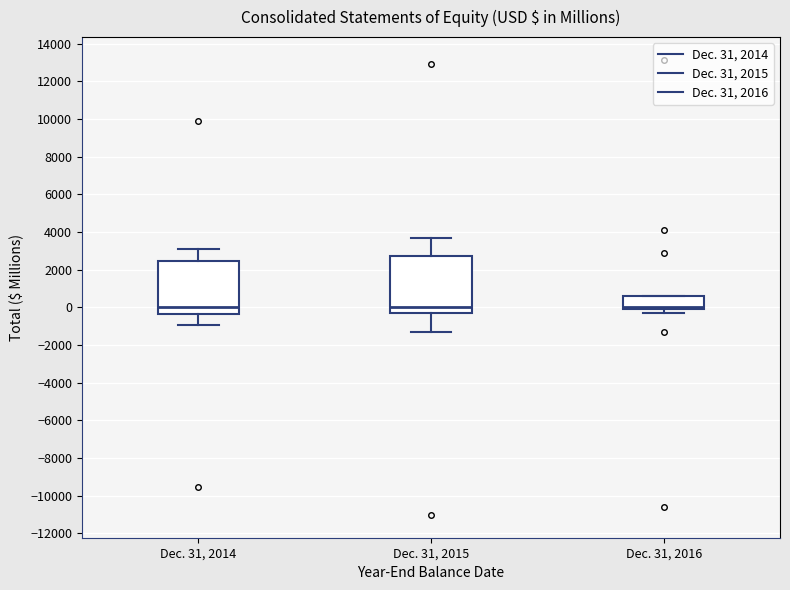

Reading left to right, read every box against the y-axis: the position of its median line, the range the box covers, and the ends of its whiskers. The values are not printed on the chart, so give them approximately, as read against the axis.

Dec. 31, 2014: median 0, box -400 to 2400, whiskers -1000 to 3200
Dec. 31, 2015: median 0, box -200 to 2800, whiskers -1400 to 3600
Dec. 31, 2016: median 0, box -200 to 600, whiskers -200 (just below the box's lower edge) to 600